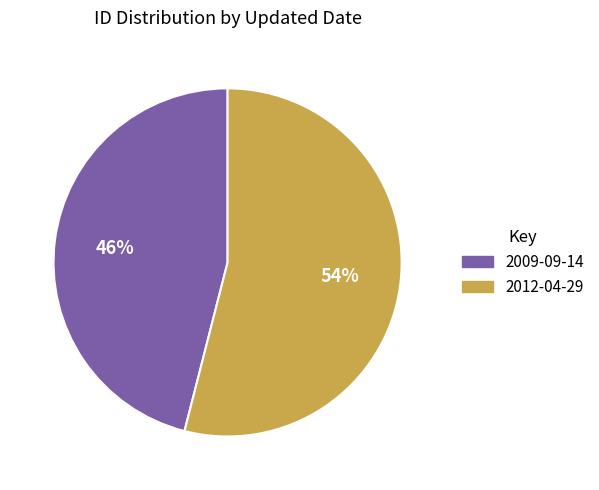

To the nearest percent, what is the average slice percentage?

50%